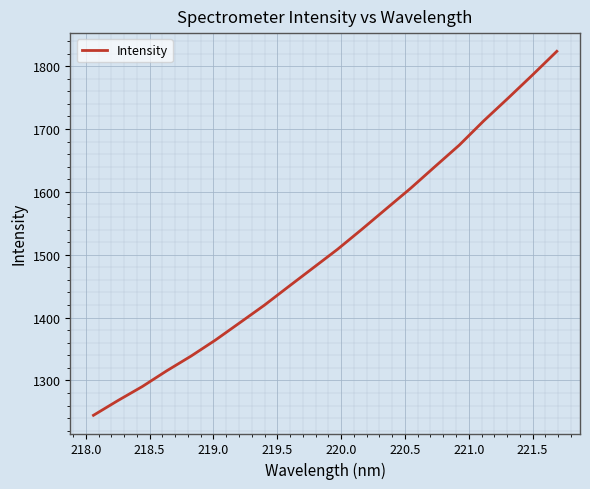

What is the smallest value displayed?

1244.5